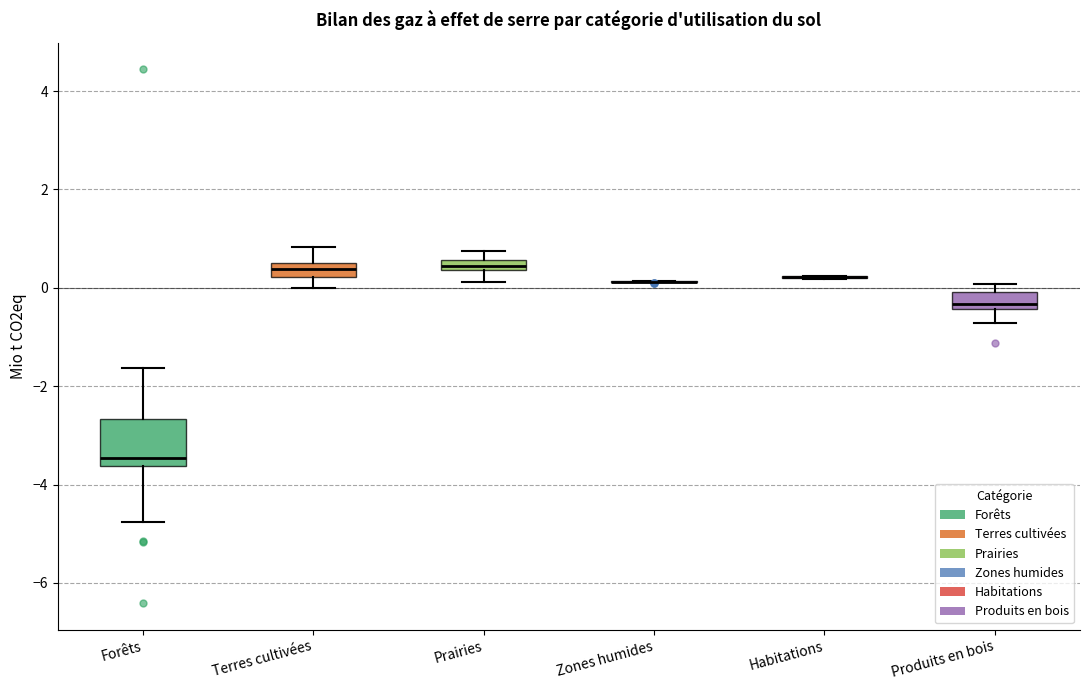

Comparing the boxes themselves (not the whiskers), which one is the tallest?

Forêts